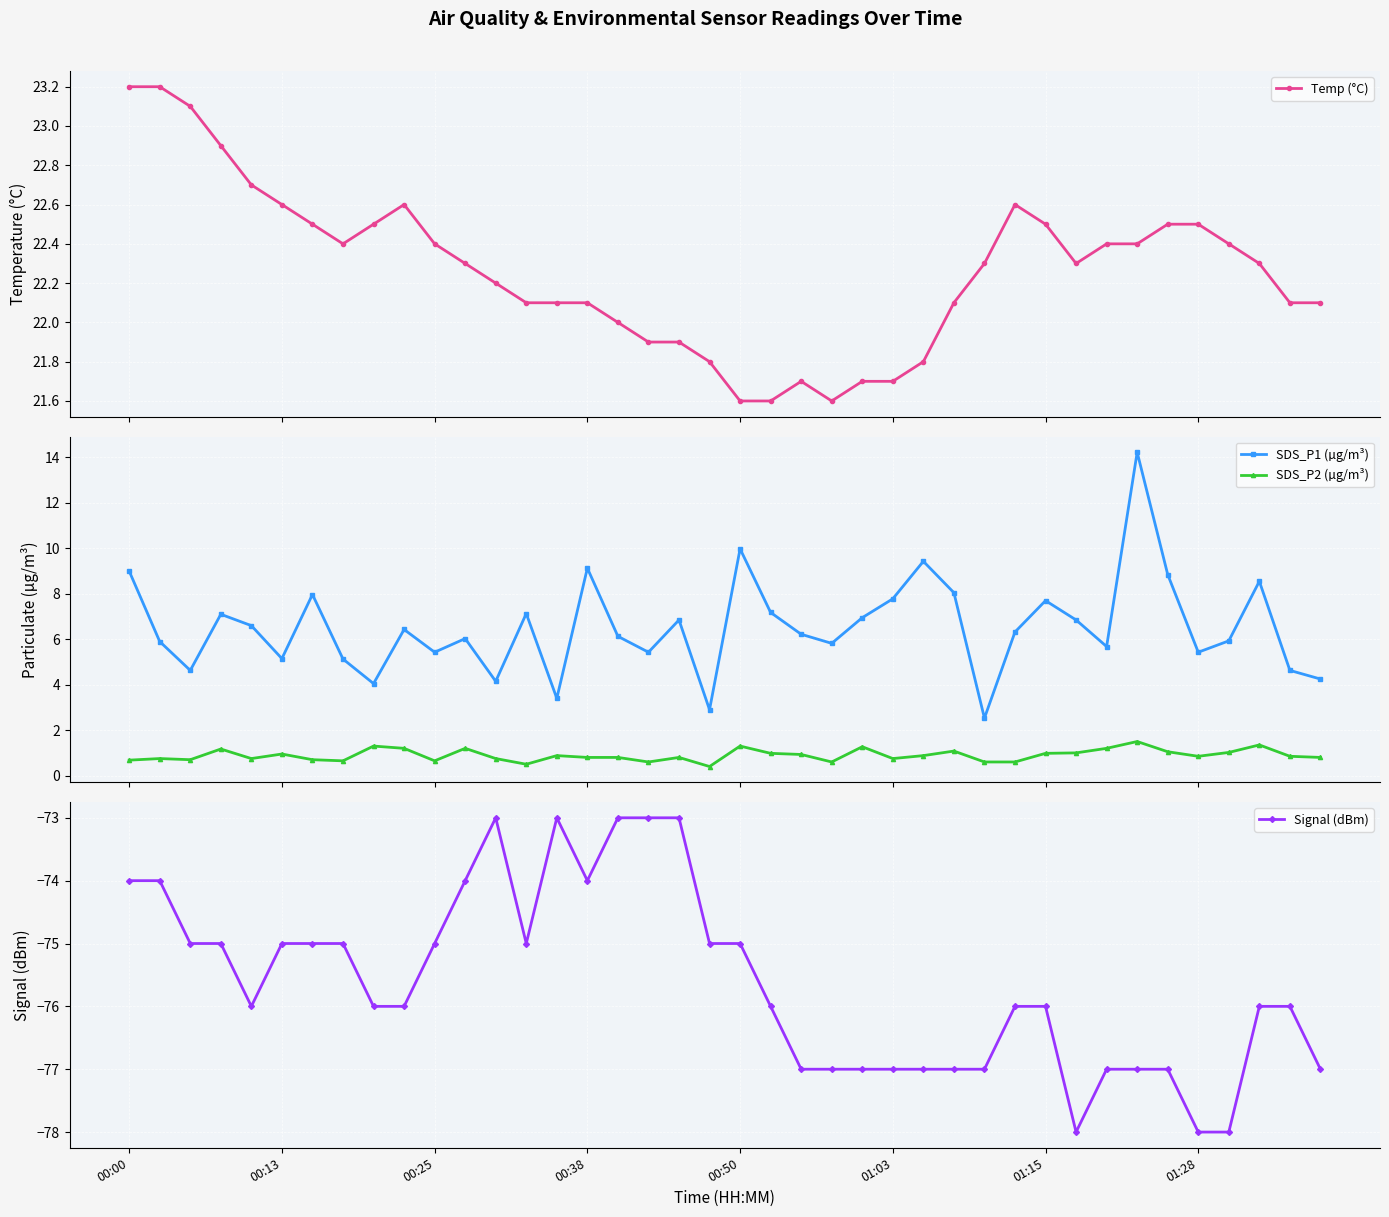

At 11, list the series in order from largest to smallest.

Temp (°C), SDS_P1 (µg/m³), SDS_P2 (µg/m³), Signal (dBm)